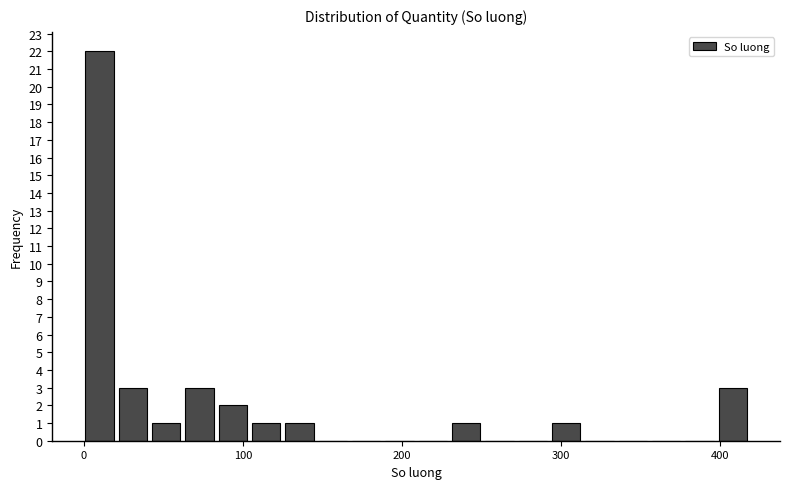

Read against the x-axis, roughly where is the centre of the tallest bar?

10